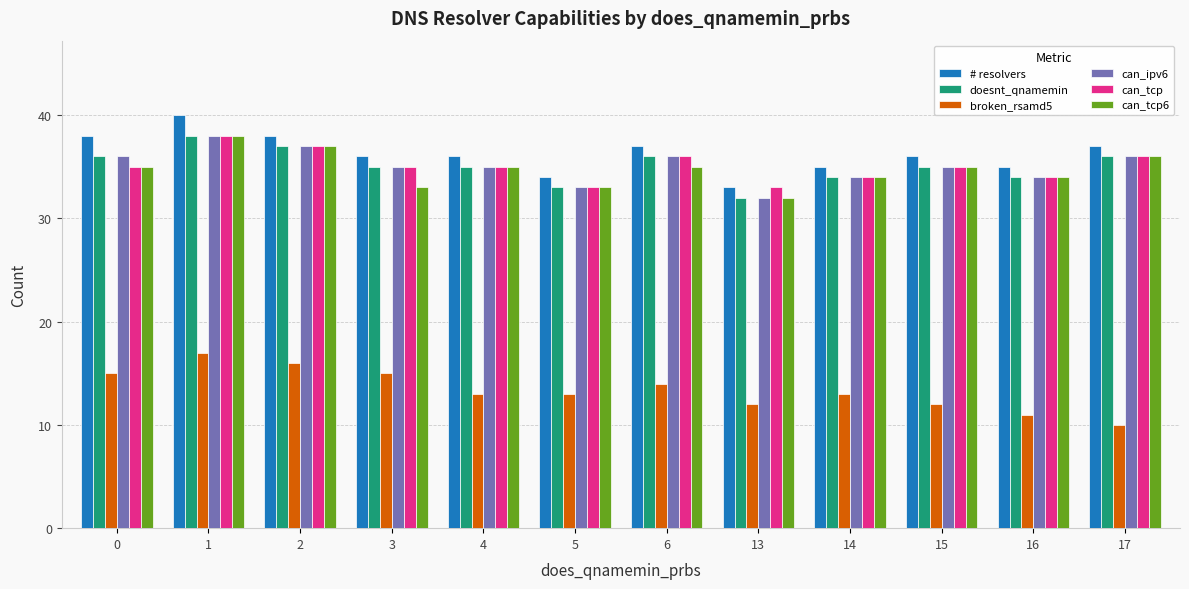

The # resolvers series shows 38 at 2. True or false?

True